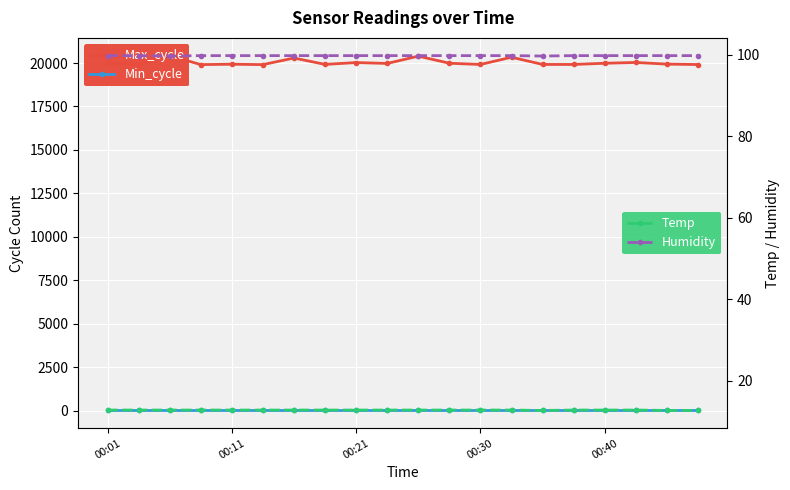

Rank the series at 9 from highest to lowest value.

Max_cycle, Humidity, Min_cycle, Temp